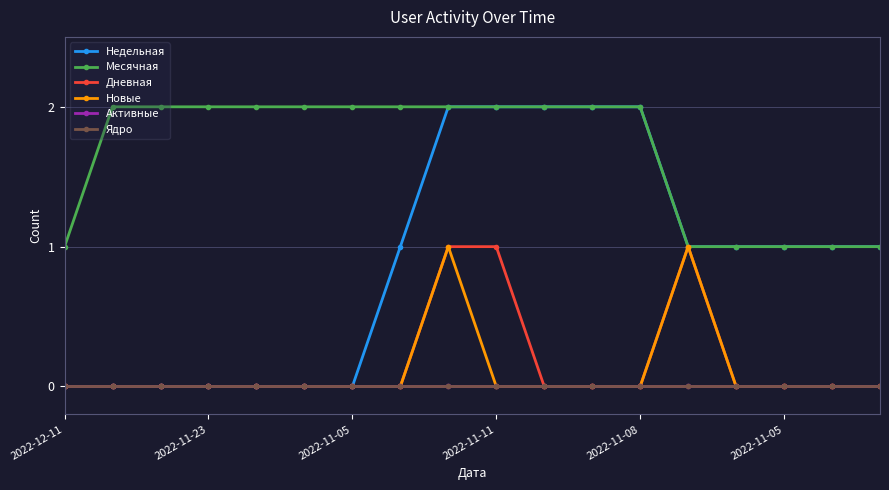

Is this an area chart (filled region under the line)?

No